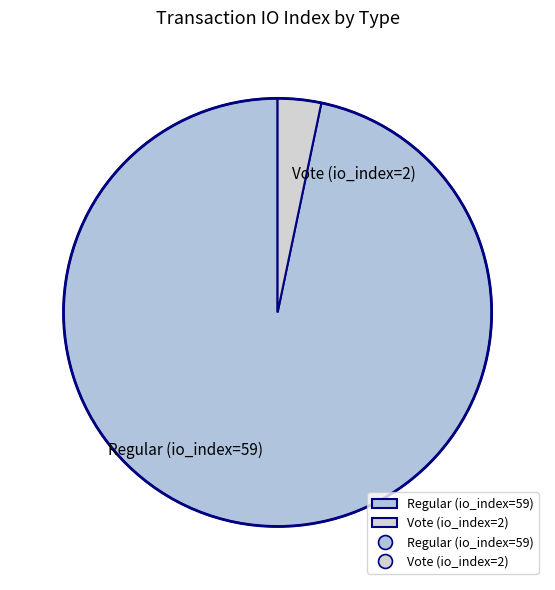

Does Vote (io_index=2) account for over 50% of the chart?

No